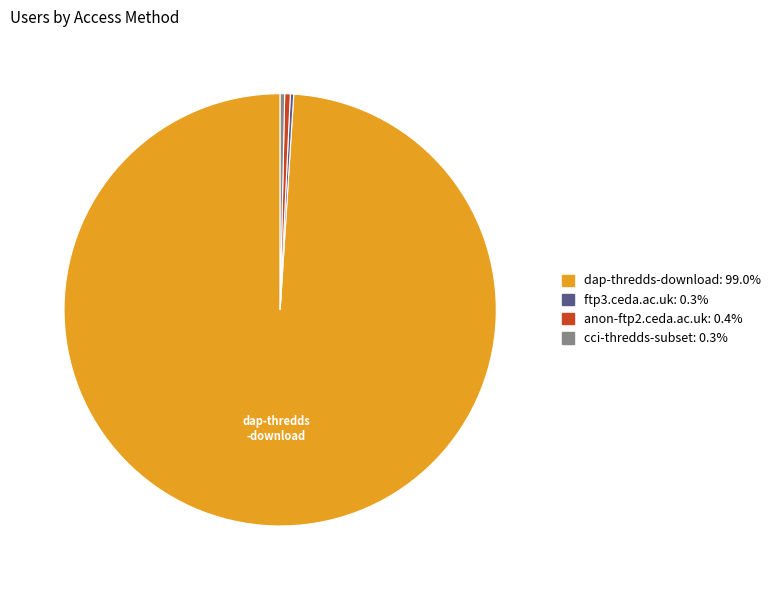

Which category accounts for the majority?

dap-thredds-download